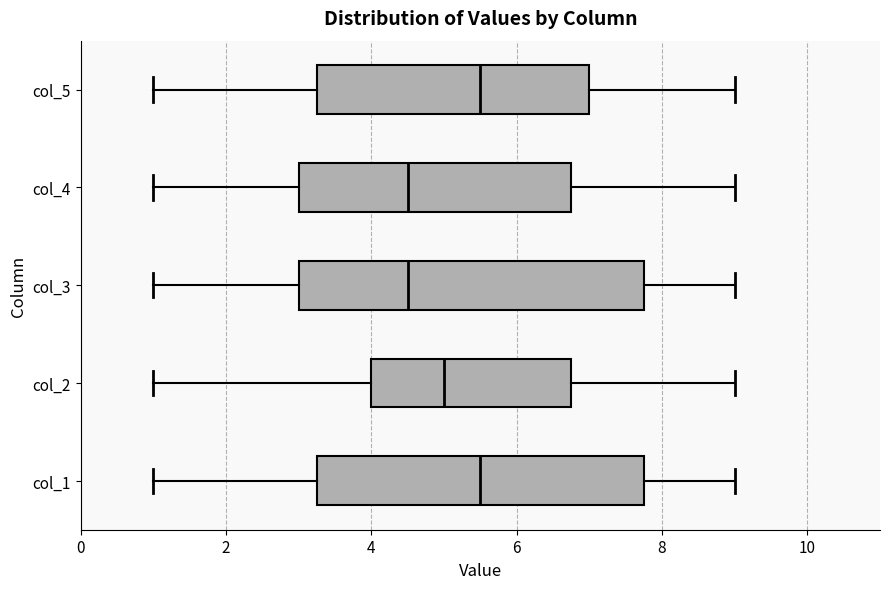

Reading bottom to top, read every box against the x-axis: the position of its median line, the range the box covers, and the ends of its whiskers. The values are not printed on the chart, so give them approximately, as read against the axis.

col_1: median 5.6, box 3.2 to 7.8, whiskers 1.0 to 9.0
col_2: median 5.0, box 4.0 to 6.8, whiskers 1.0 to 9.0
col_3: median 4.6, box 3.0 to 7.8, whiskers 1.0 to 9.0
col_4: median 4.6, box 3.0 to 6.8, whiskers 1.0 to 9.0
col_5: median 5.6, box 3.2 to 7.0, whiskers 1.0 to 9.0